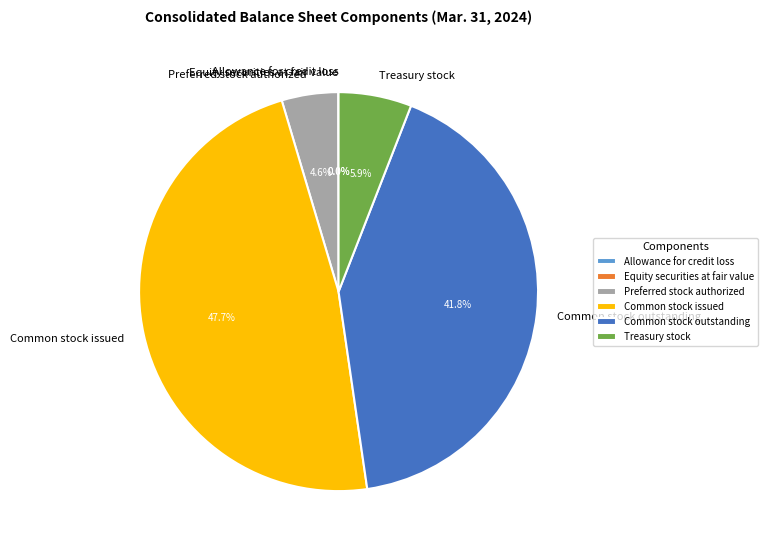

What is the ratio of the value at Preferred stock authorized to the value at Treasury stock?

0.8